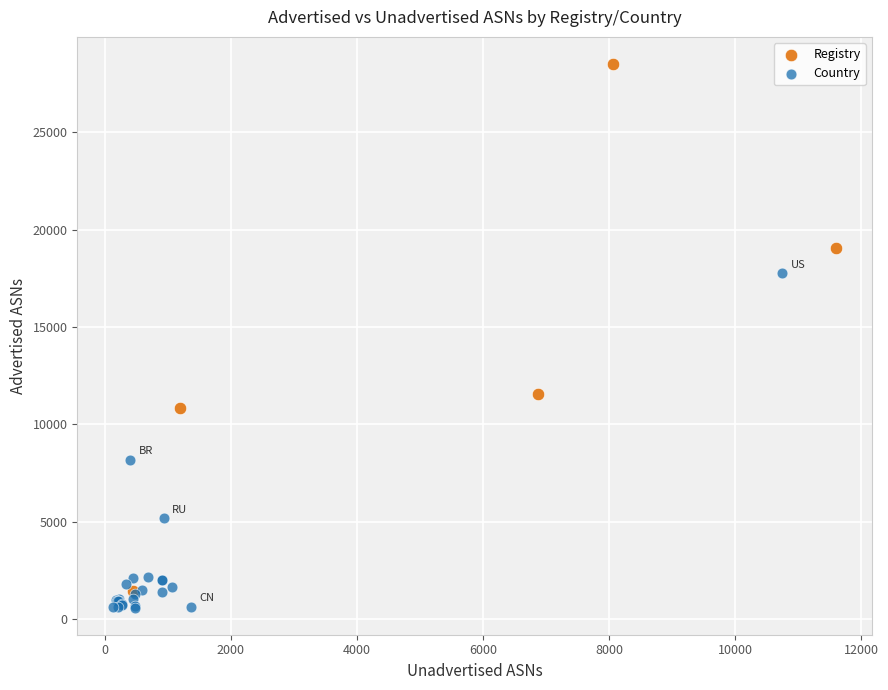

Which series has the widest spread of Y values?

Registry